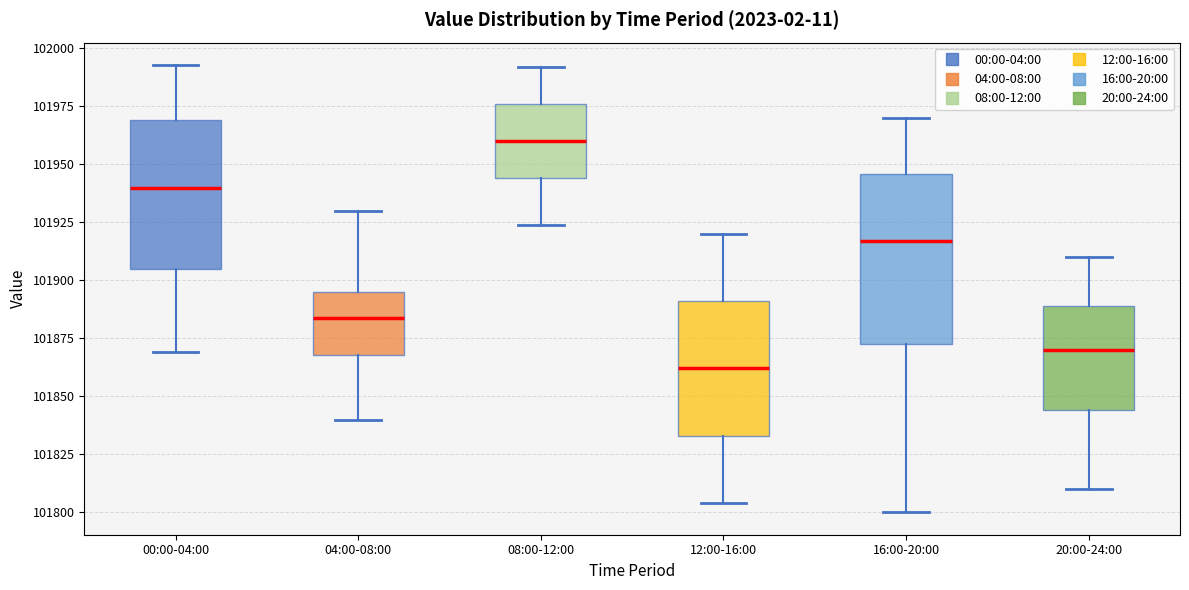

Comparing the boxes themselves (not the whiskers), which one is the tallest?

16:00-20:00